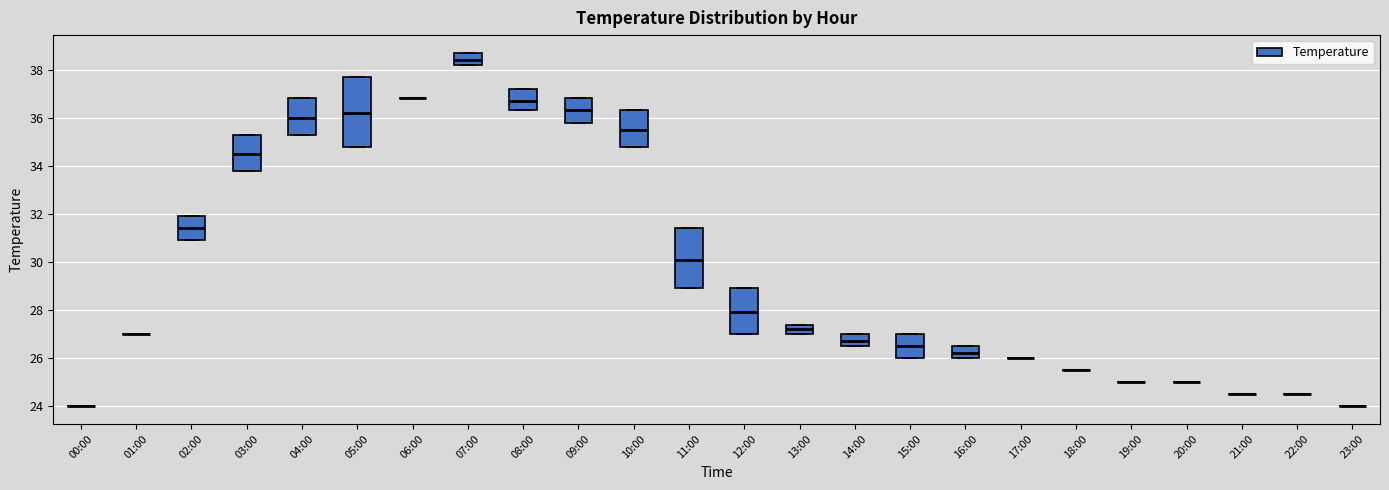

Where is the upper edge of the box for 02:00 on the y-axis? The values are not printed on the chart, so give them approximately, as read against the axis.

32.0